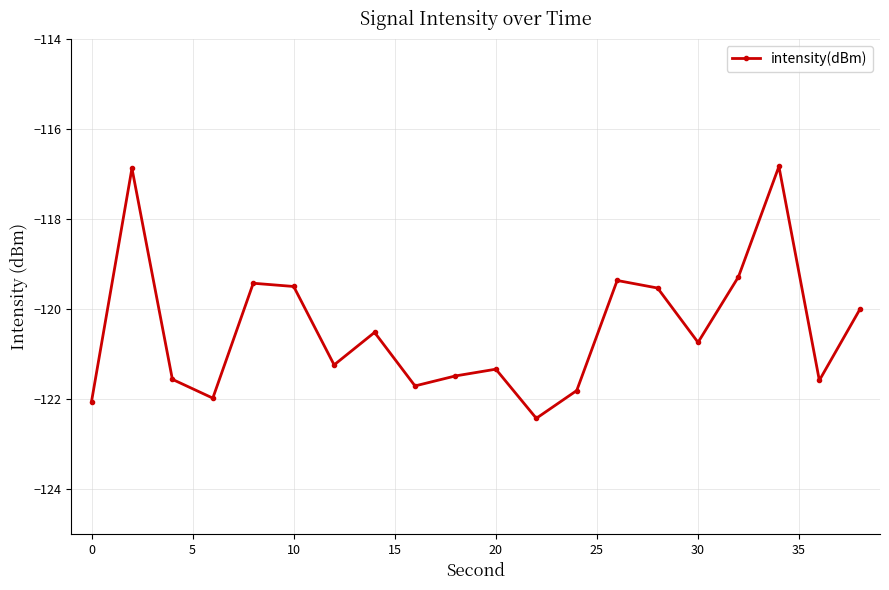

What is the value of the 9th point from the left?

-121.7